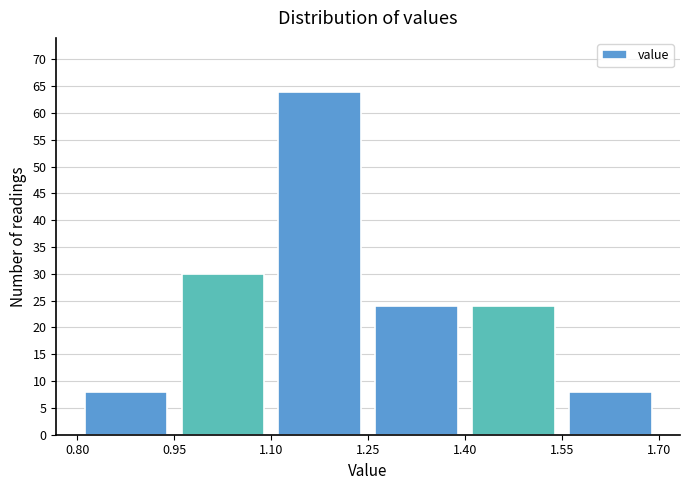

Which range on the x-axis has the tallest bar?

1.10 to 1.25